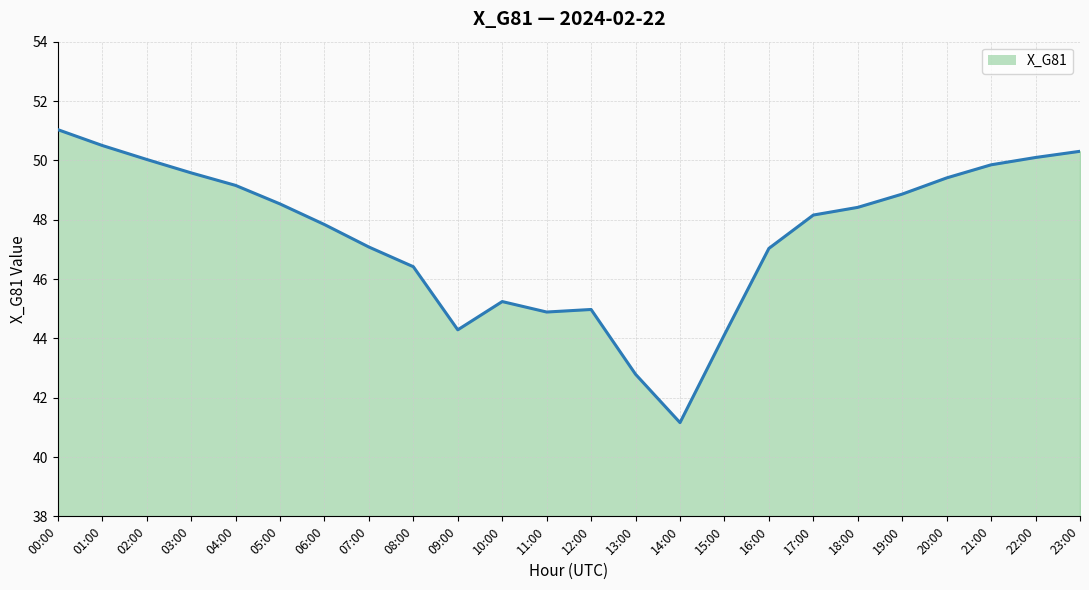

Does the chart have visible grid lines?

Yes